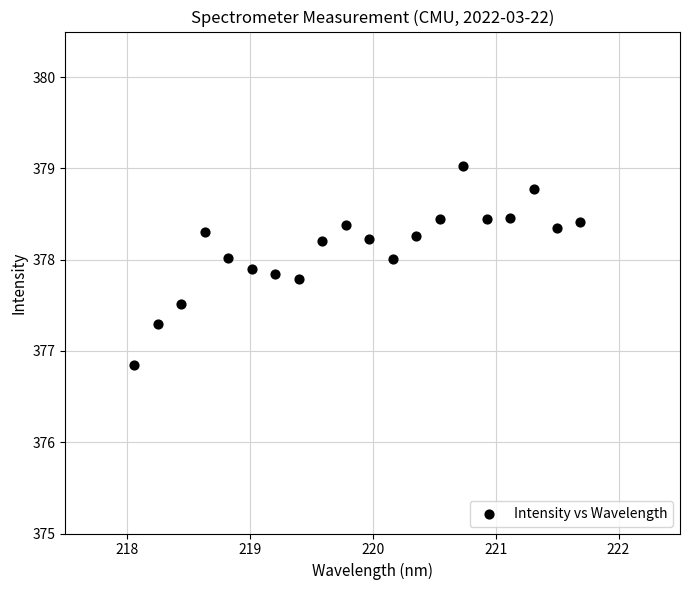

What Y value in the scatter plot is closest to 377?

376.8